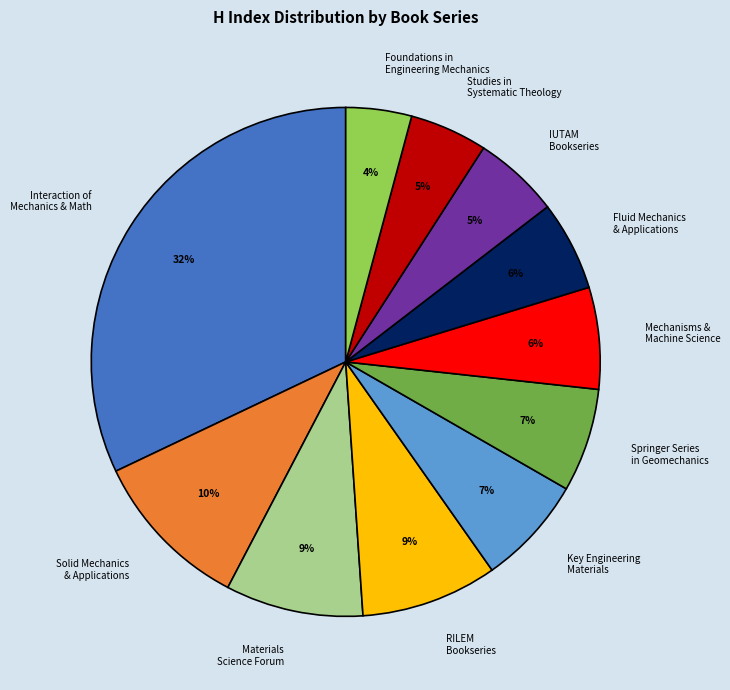

Is there any slice that represents more than half of the pie?

No